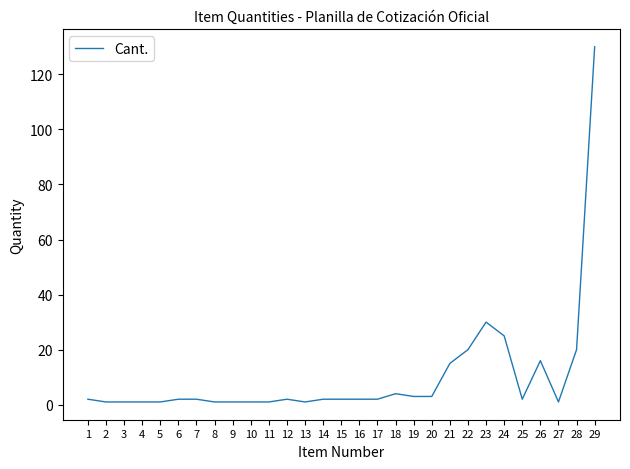

How many lines are shown in the chart?

1